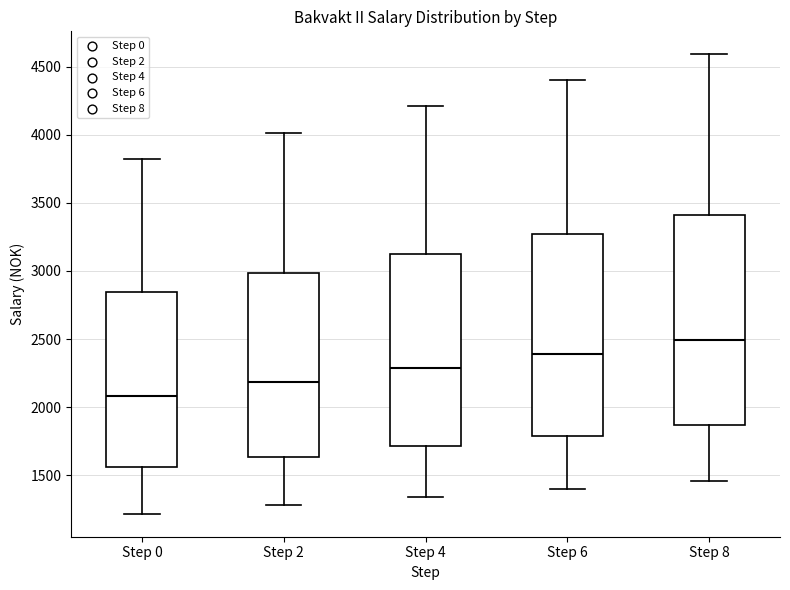

Which box's median line is the lowest?

Step 0